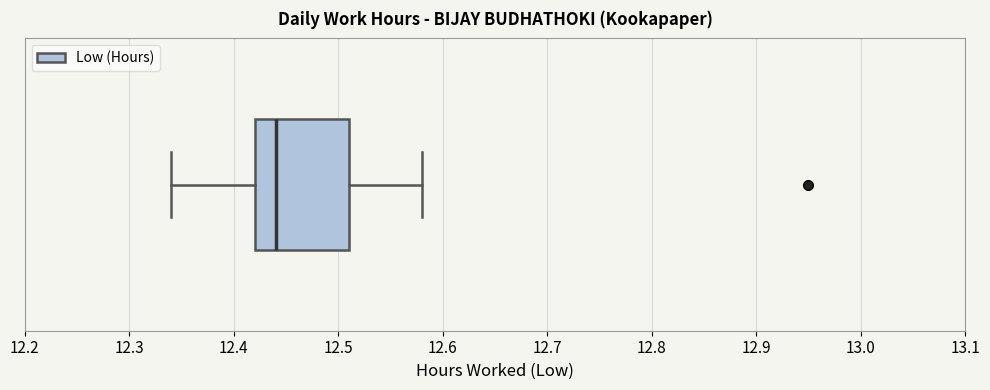

Transcribe this box plot: give where the median line is, the range the box spans, and where the two whiskers end, as read against the x-axis. The values are not printed on the chart, so give them approximately, as read against the axis.

median 12.44, box 12.42 to 12.51, whiskers 12.34 to 12.58